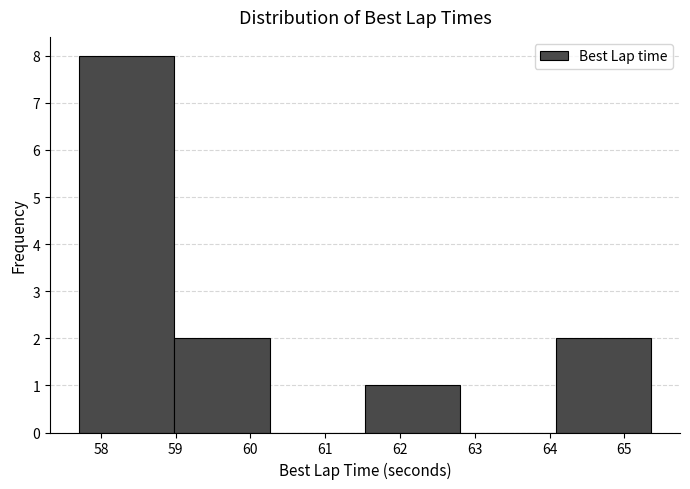

Reading left to right, transcribe this chart: for each bar, give the range it covers on the x-axis and its height. Neither the bar edges nor the heights are printed on the chart, so give them approximately, as read against the axes.

57.7 to 59.0: 8
59.0 to 60.3: 2
60.3 to 61.5: 0
61.5 to 62.8: 1
62.8 to 64.1: 0
64.1 to 65.4: 2